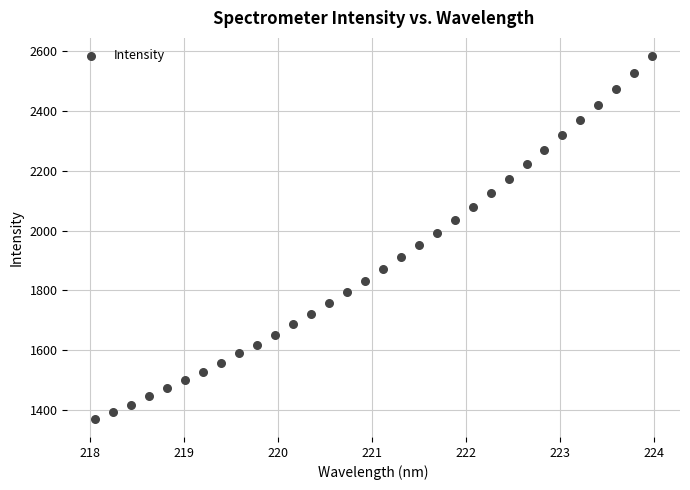

What is the range of Y values (max minus min)?

1213.8